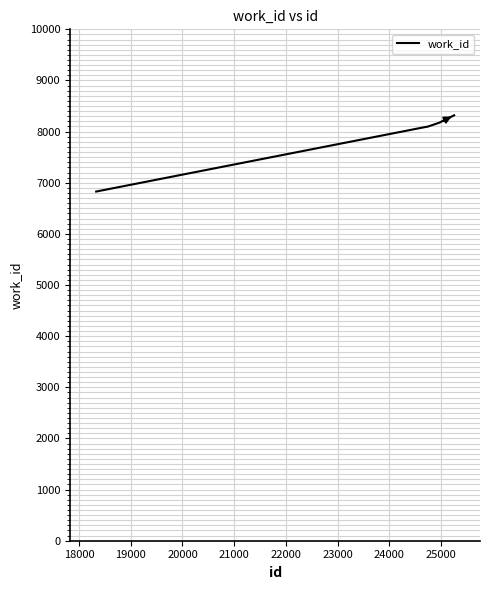

How many series are shown in this chart?

1